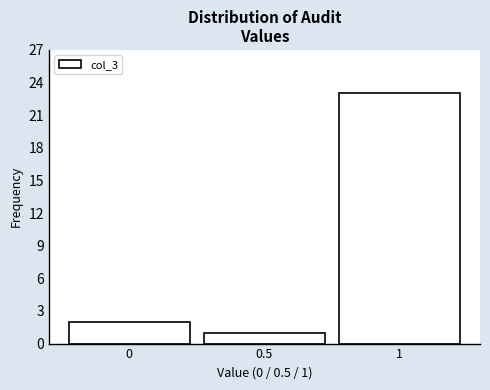

Over which range of the x-axis is the bar tallest?

0.75 to 1.25